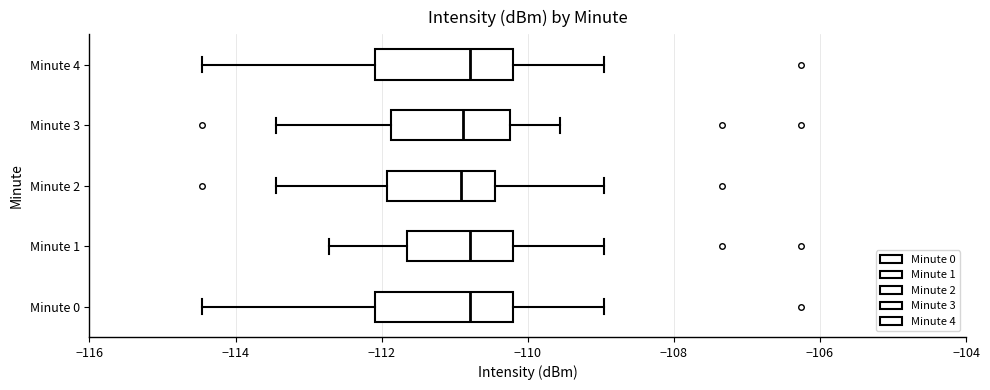

Where is the left edge of the box for Minute 4 on the x-axis? The values are not printed on the chart, so give them approximately, as read against the axis.

-112.0